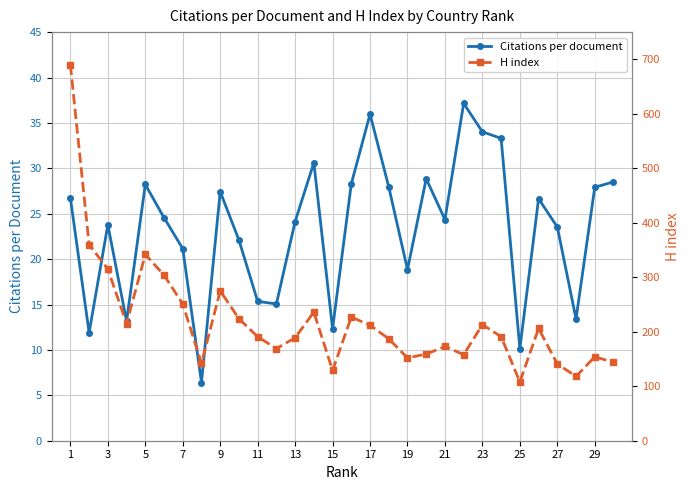

How many data points in Citations per document are less than 24?

13